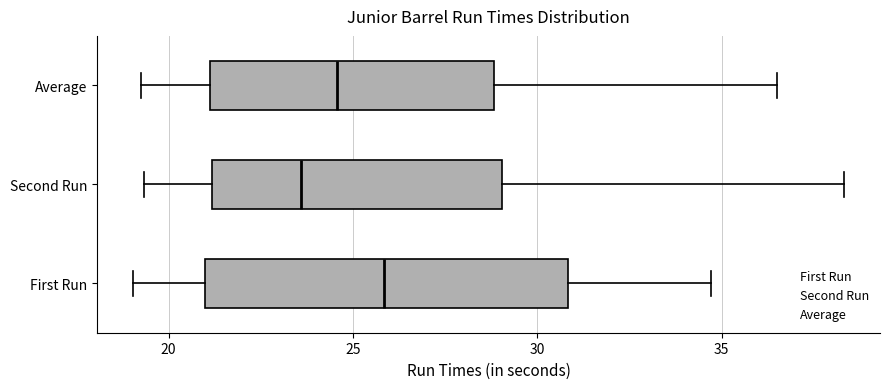

Comparing the boxes themselves (not the whiskers), which one is the widest?

First Run